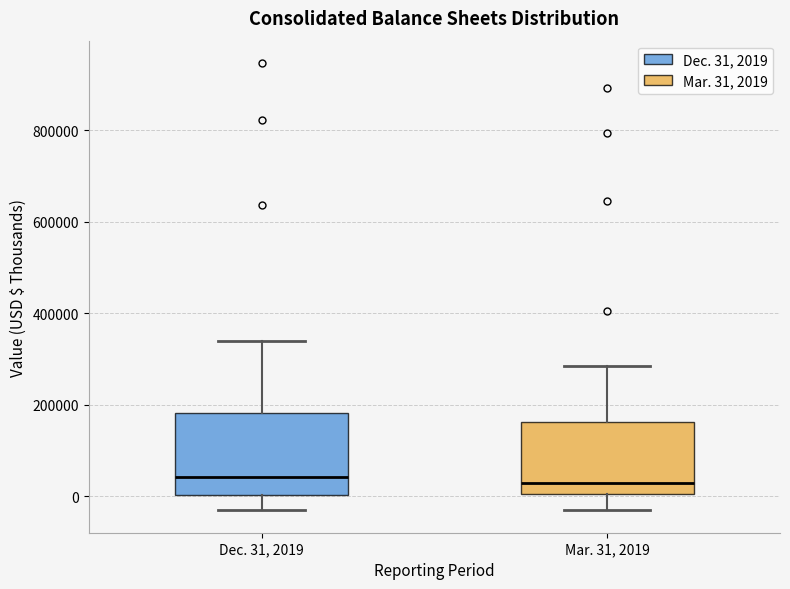

Comparing the boxes themselves (not the whiskers), which one is the tallest?

Dec. 31, 2019